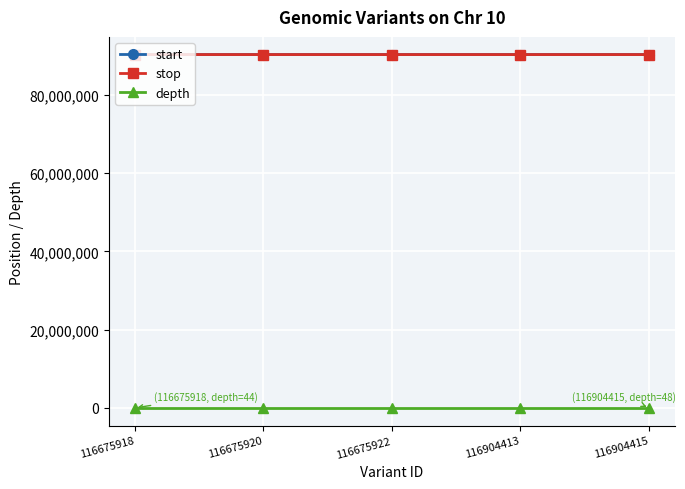

How many data points does each series have?

5